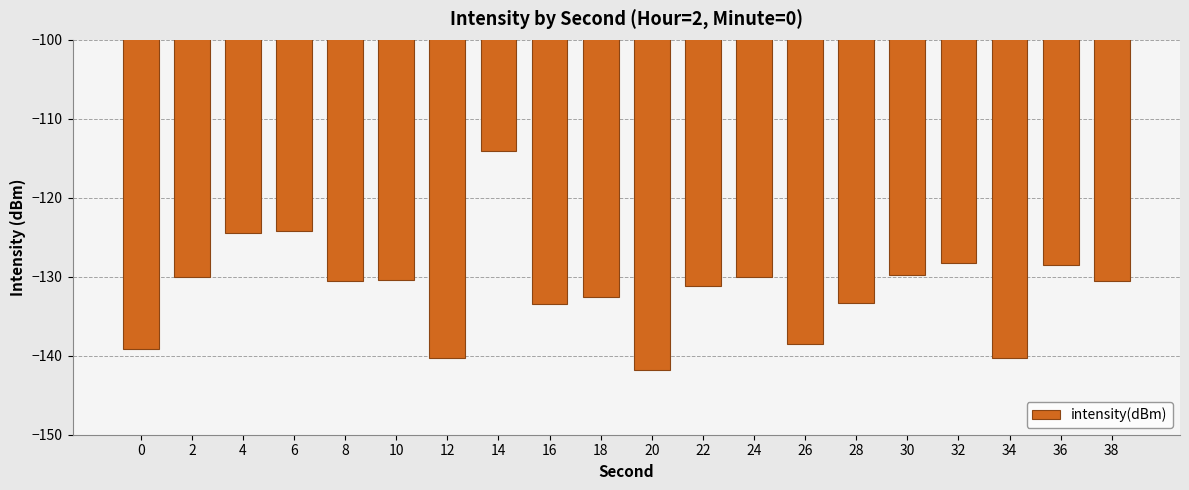

What is the difference between the values at 18 and 36?

4.0